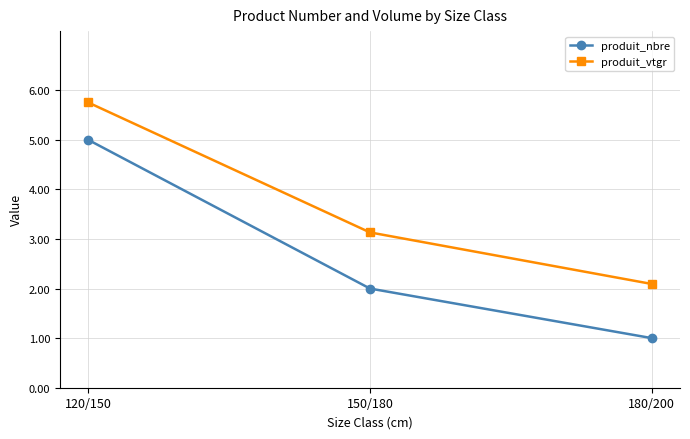

List the series in order of their overall mean, highest first.

produit_vtgr, produit_nbre